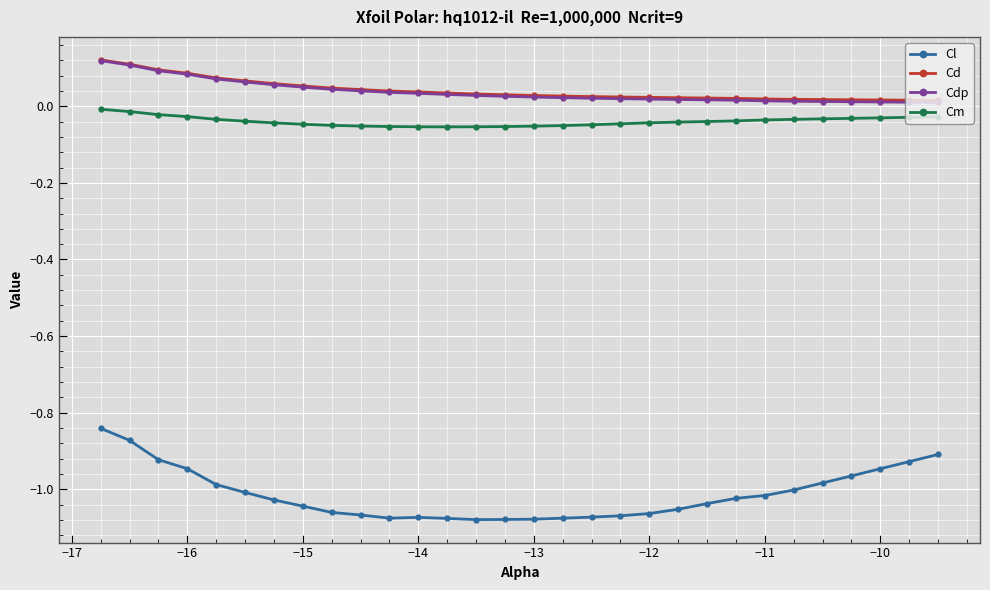

True or false: Cl and Cd cross at least once.

False